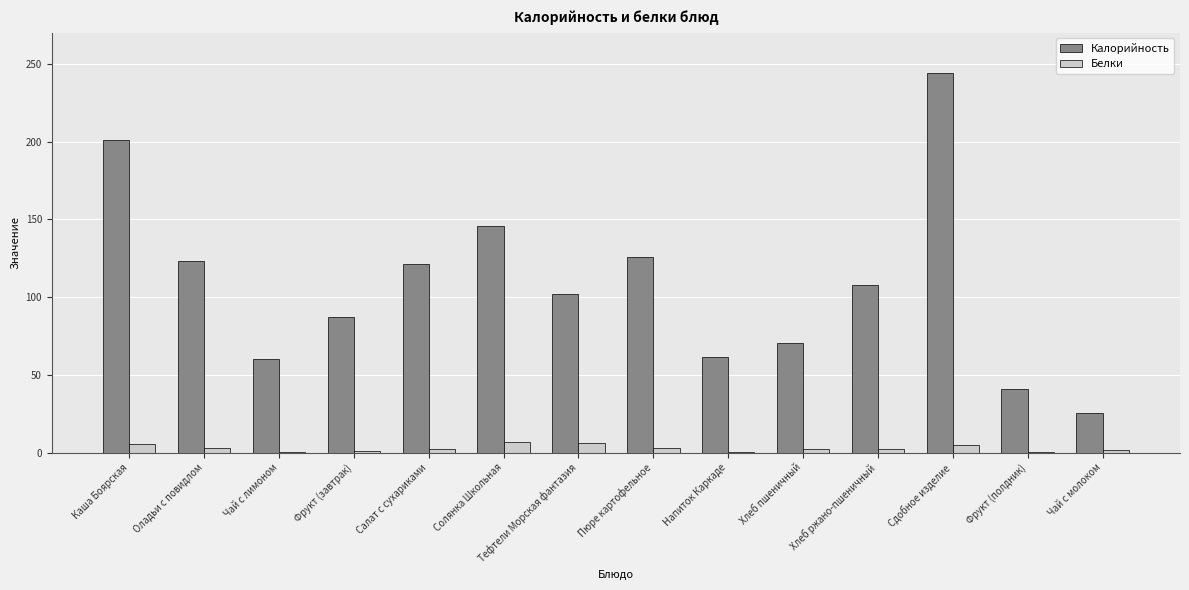

What is the maximum value shown in the chart?

244.3